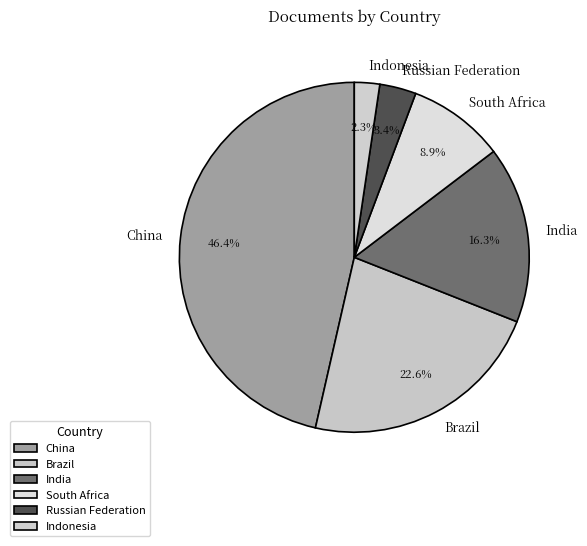

Combined, do Indonesia and Brazil account for over 50%?

No